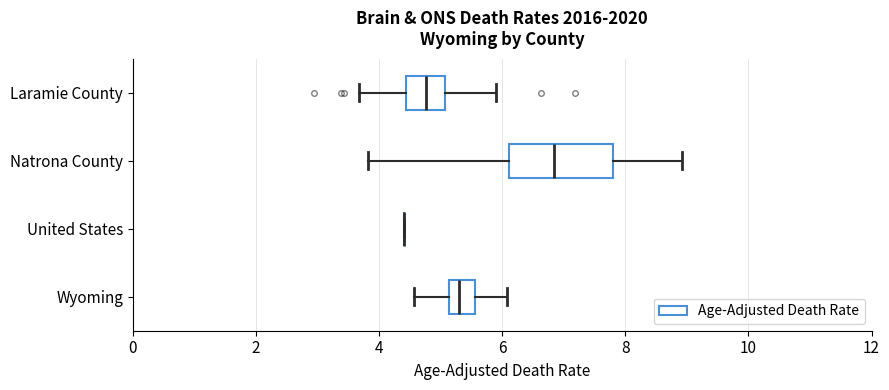

Reading bottom to top, read every box against the x-axis: the position of its median line, the range the box covers, and the ends of its whiskers. The values are not printed on the chart, so give them approximately, as read against the axis.

Wyoming: median 5.2 (inside the box), box 5.2 to 5.6, whiskers 4.6 to 6.0
United States: box collapsed to a line at 4.4, whiskers 4.4 to 4.4
Natrona County: median 6.8, box 6.2 to 7.8, whiskers 3.8 to 9.0
Laramie County: median 4.8, box 4.4 to 5.0, whiskers 3.6 to 6.0